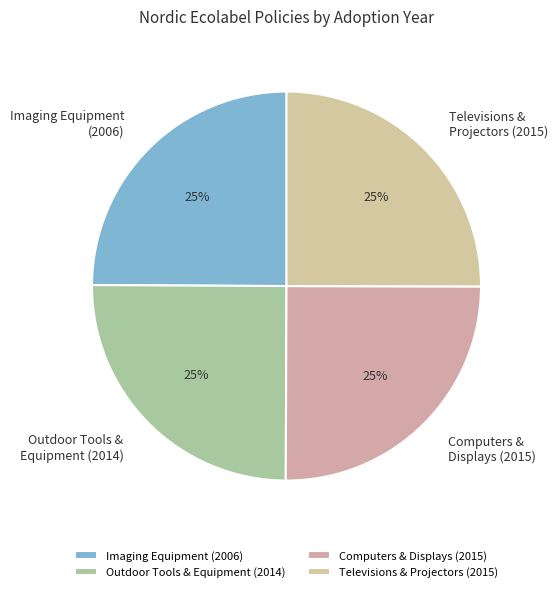

What is the ratio of the value at Computers & Displays (2015) to the value at Imaging Equipment (2006)?

1.0